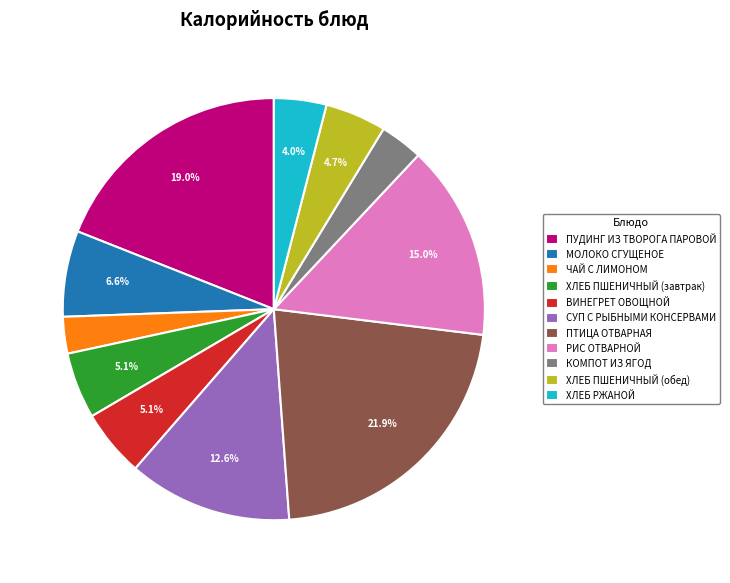

How many segments does this pie chart have?

11